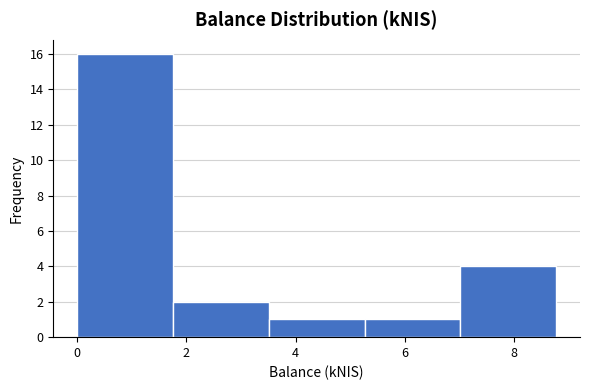

Reading left to right, list every bar in this chart as the range it spans on the x-axis followed by its height. Neither the bar edges nor the heights are printed on the chart, so give them approximately, as read against the axes.

0.0 to 1.8: 16
1.8 to 3.6: 2
3.6 to 5.2: 1
5.2 to 7.0: 1
7.0 to 8.8: 4